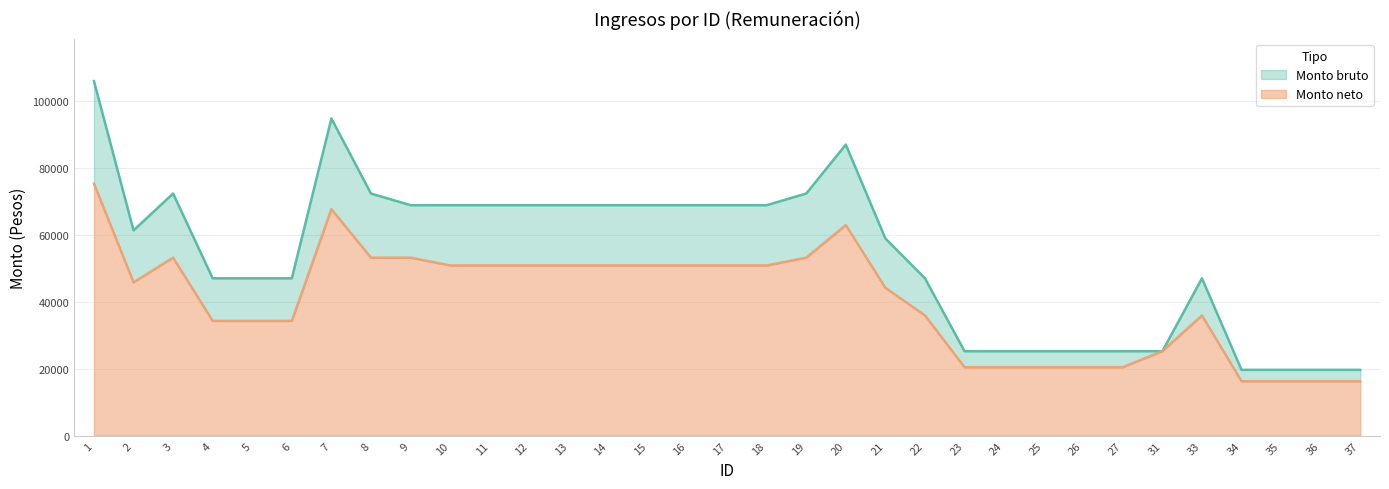

The Monto bruto series shows 37166.9 at 9. True or false?

False